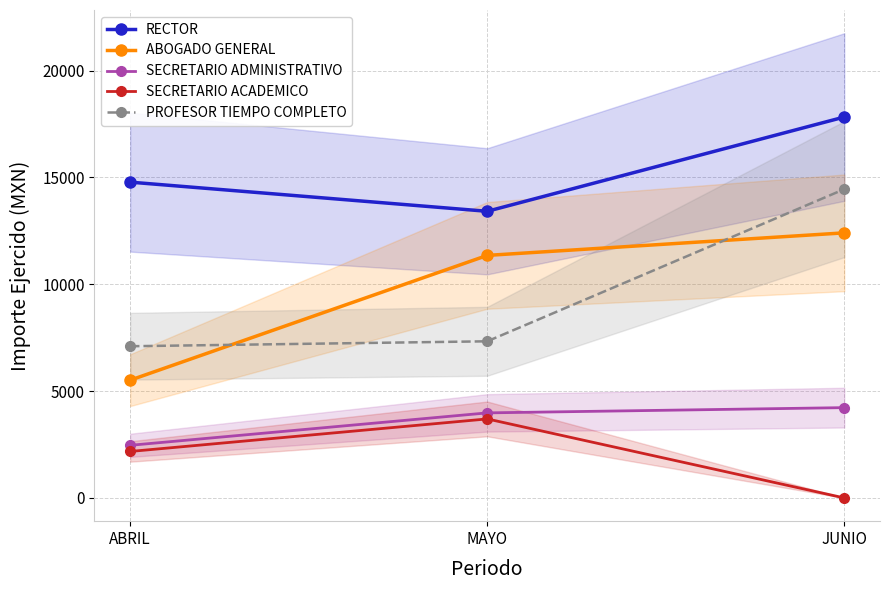

Is this an area chart (filled region under the line)?

No